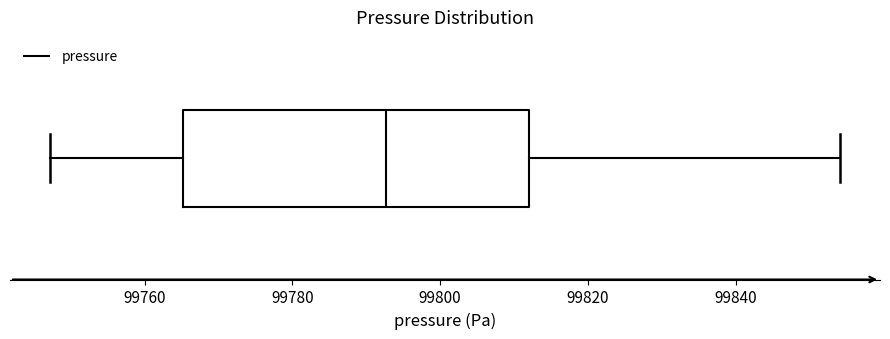

Where does the median line of the box sit on the x-axis? The values are not printed on the chart, so give them approximately, as read against the axis.

99792